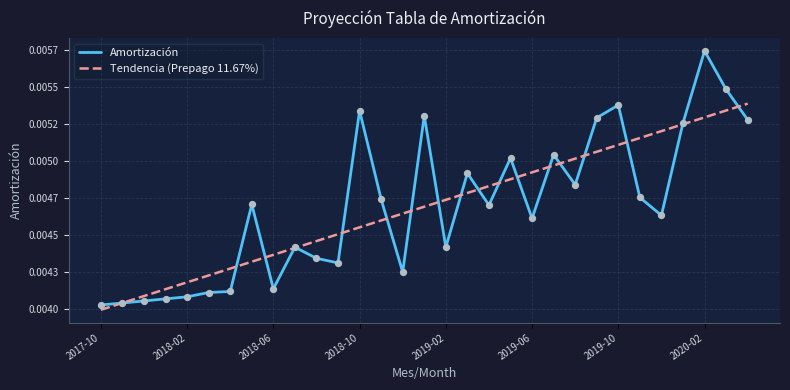

Is this an area chart (filled region under the line)?

No